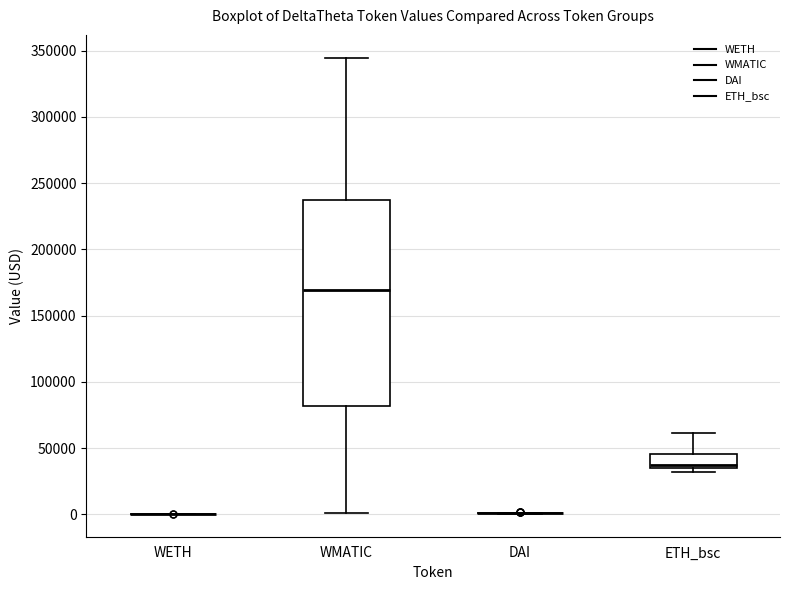

Comparing the boxes themselves (not the whiskers), which one is the tallest?

WMATIC